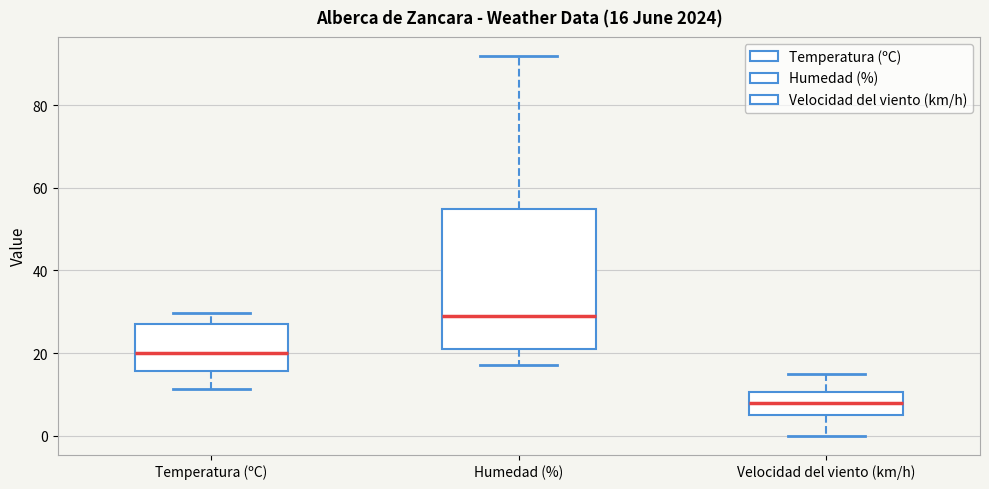

Which box has the highest median line?

Humedad (%)